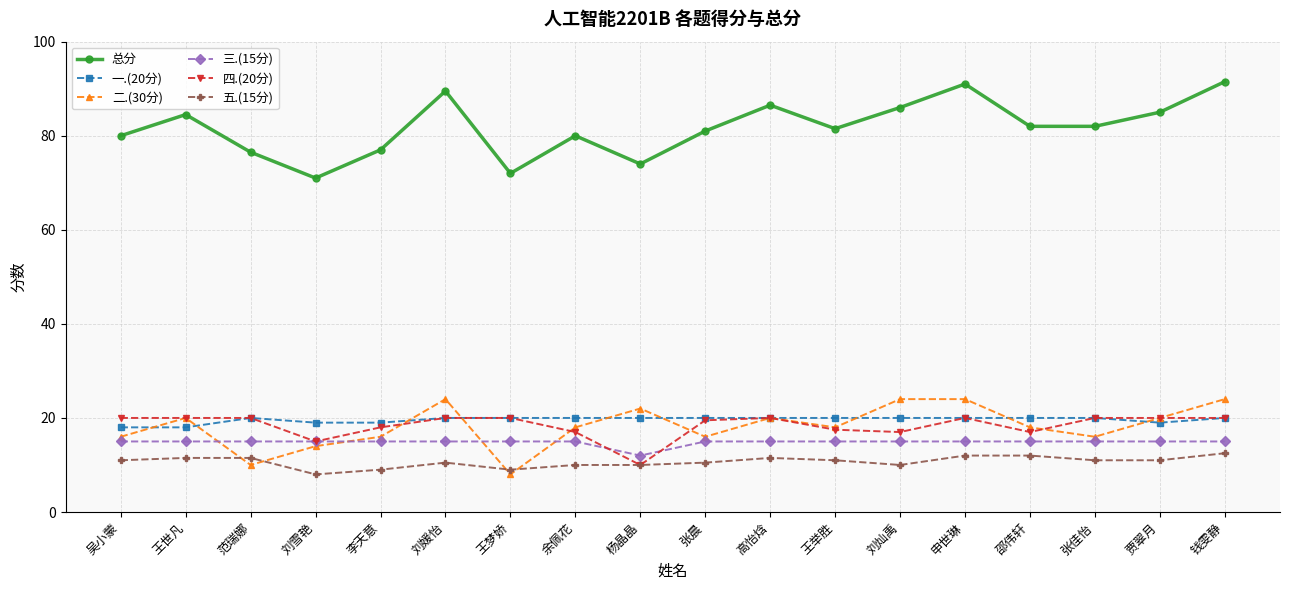

True or false: 三.(15分) has a value of 15.0 at 张晨.

True